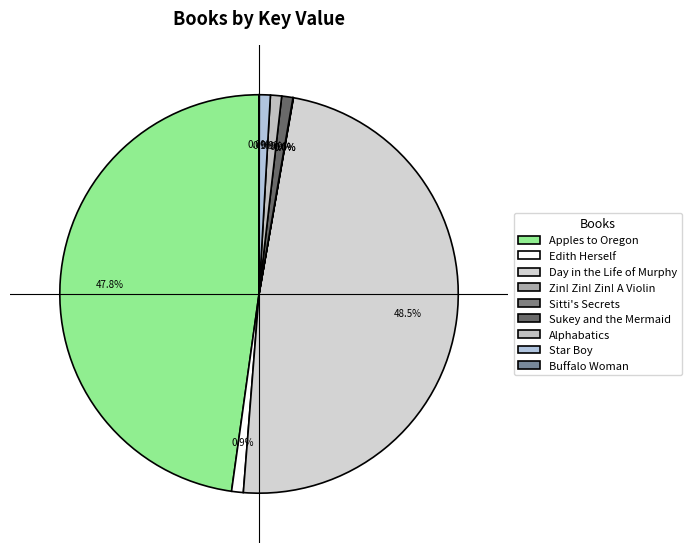

The Sukey and the Mermaid slice represents 15% of the pie. True or false?

False